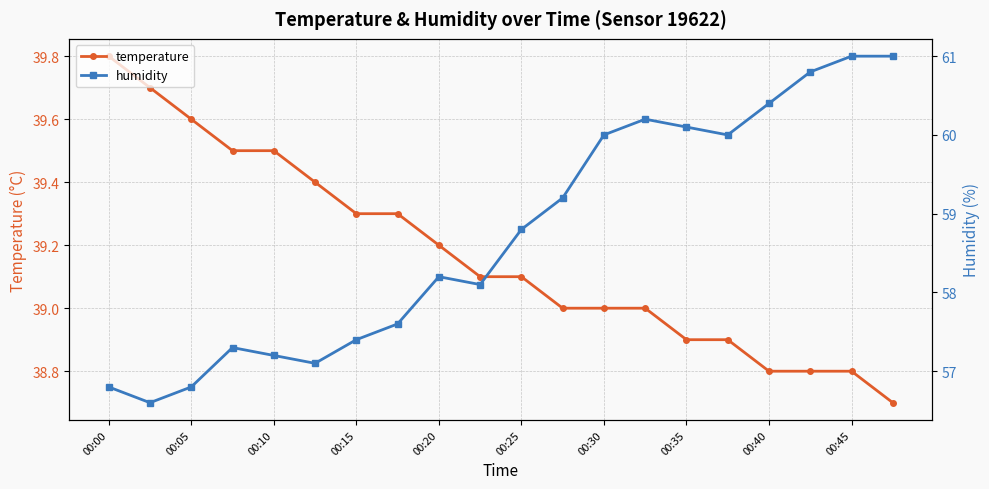

The temperature series shows 39.2 at 00:20. True or false?

True